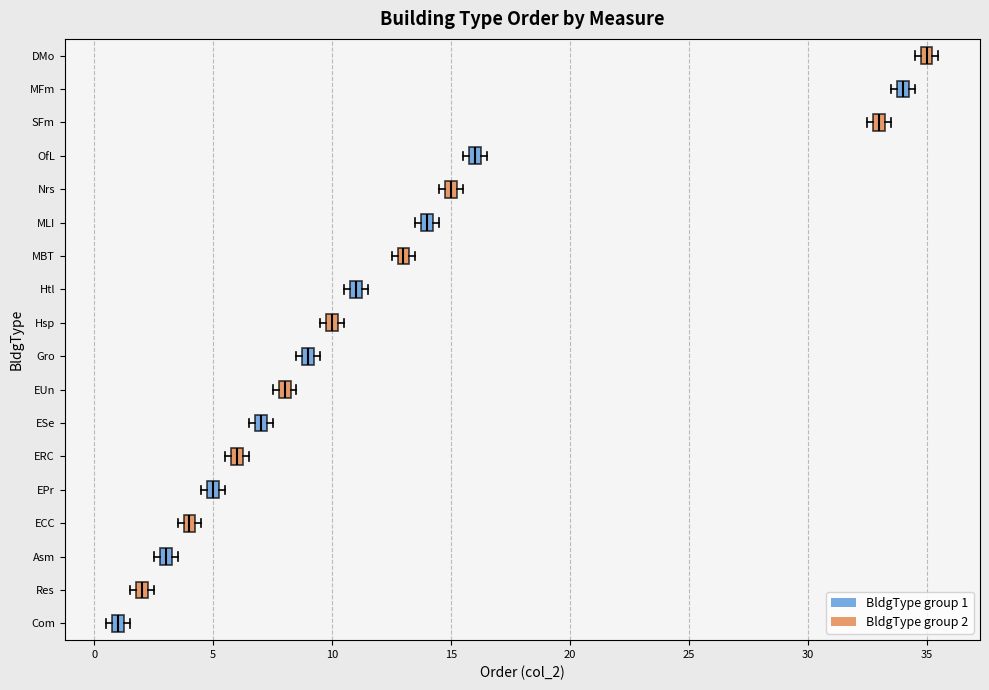

Where is the left edge of the box for Res on the x-axis? The values are not printed on the chart, so give them approximately, as read against the axis.

2.0